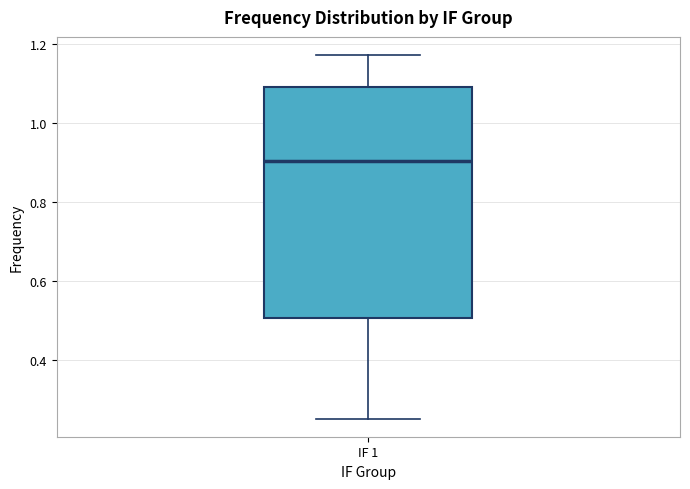

Read this box plot against the y-axis: the position of the median line, the range covered by the box, and the ends of both whiskers. The values are not printed on the chart, so give them approximately, as read against the axis.

median 0.90, box 0.50 to 1.10, whiskers 0.26 to 1.18